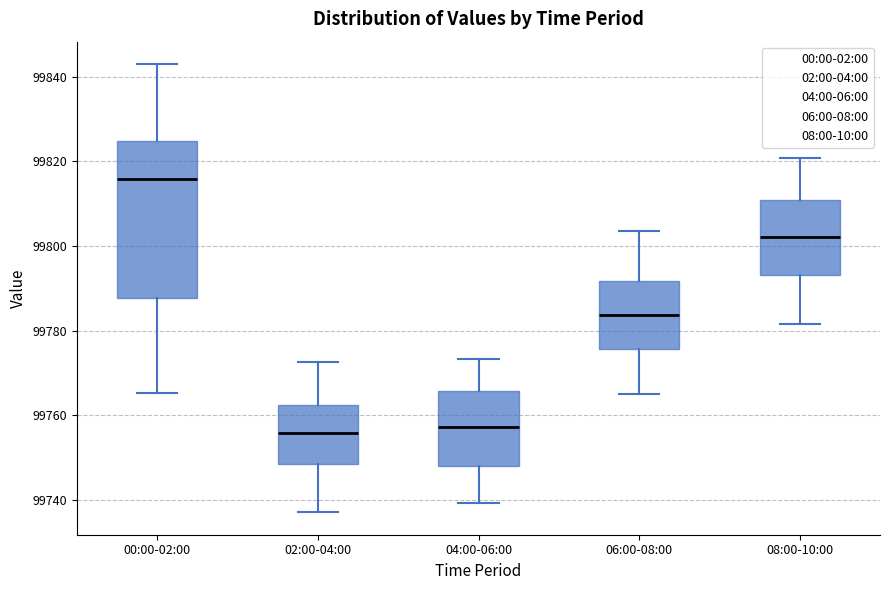

Reading left to right, transcribe this box plot: for each box, give where its median line is, the range the box spans, and where its two whiskers end, as read against the y-axis. The values are not printed on the chart, so give them approximately, as read against the axis.

00:00-02:00: median 99816, box 99788 to 99824, whiskers 99766 to 99844
02:00-04:00: median 99756, box 99748 to 99762, whiskers 99738 to 99772
04:00-06:00: median 99758, box 99748 to 99766, whiskers 99740 to 99774
06:00-08:00: median 99784, box 99776 to 99792, whiskers 99766 to 99804
08:00-10:00: median 99802, box 99794 to 99810, whiskers 99782 to 99820